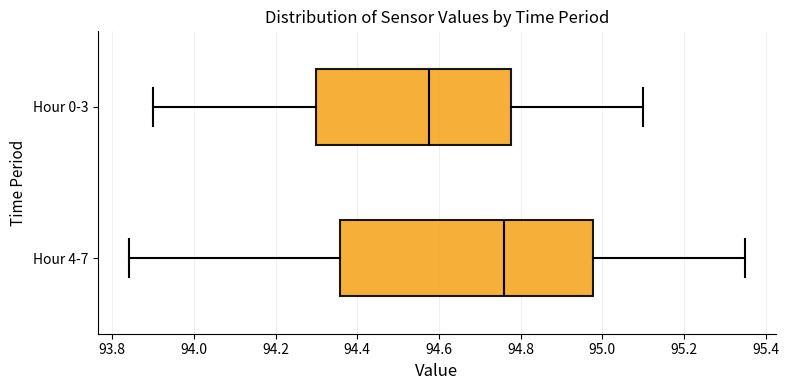

Comparing the boxes themselves (not the whiskers), which one is the widest?

Hour 4-7